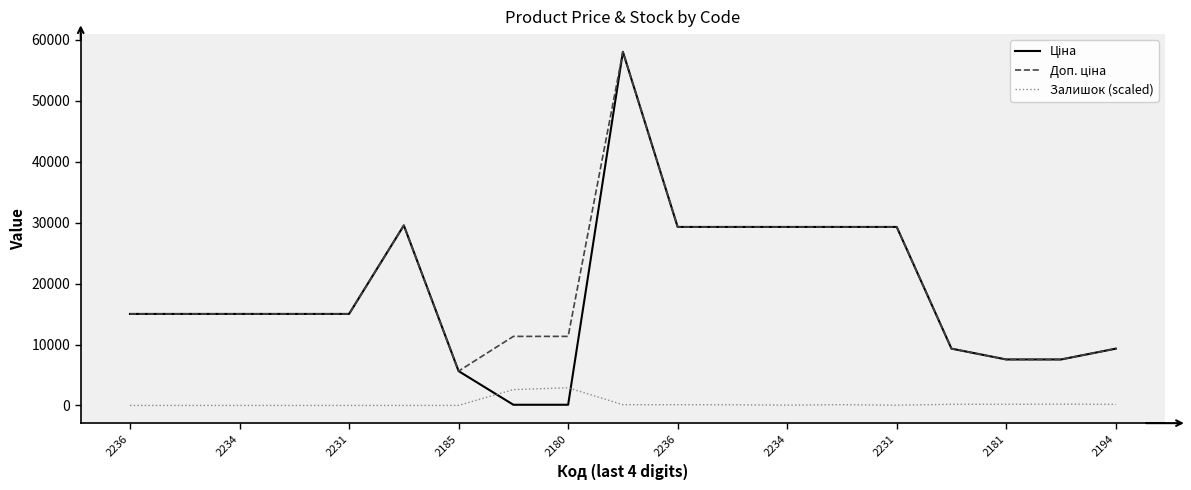

What is the maximum value shown in the chart?

58037.0